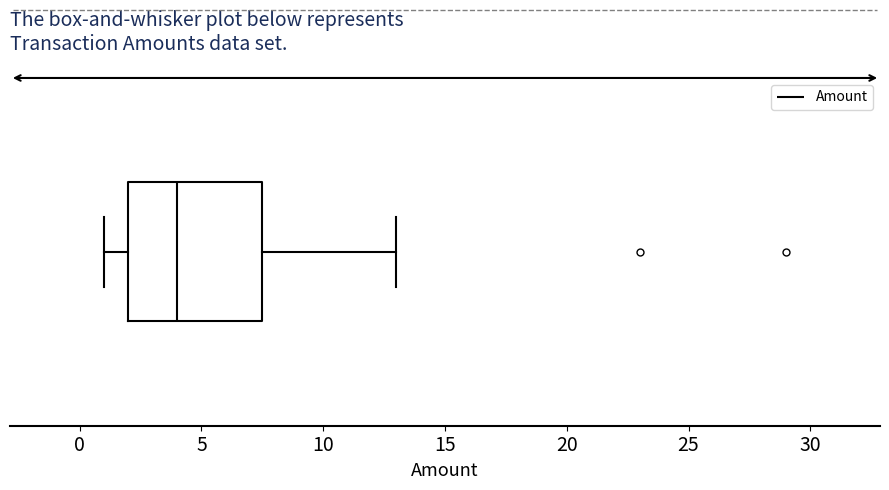

Where is the left edge of the box on the x-axis? The values are not printed on the chart, so give them approximately, as read against the axis.

2.0